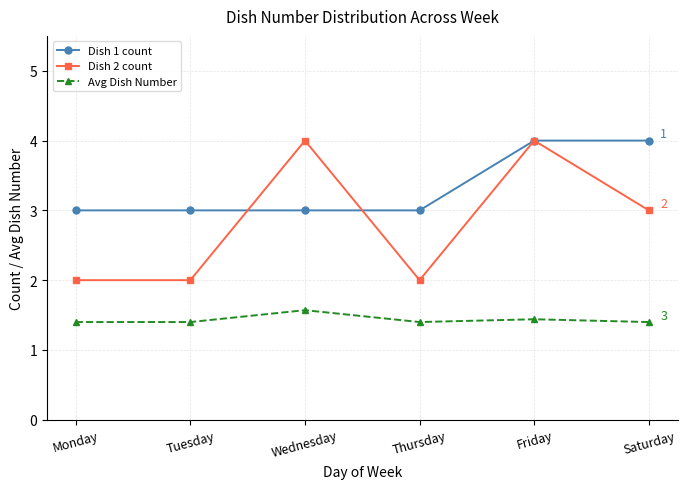

True or false: Avg Dish Number and Dish 1 count cross at least once.

False